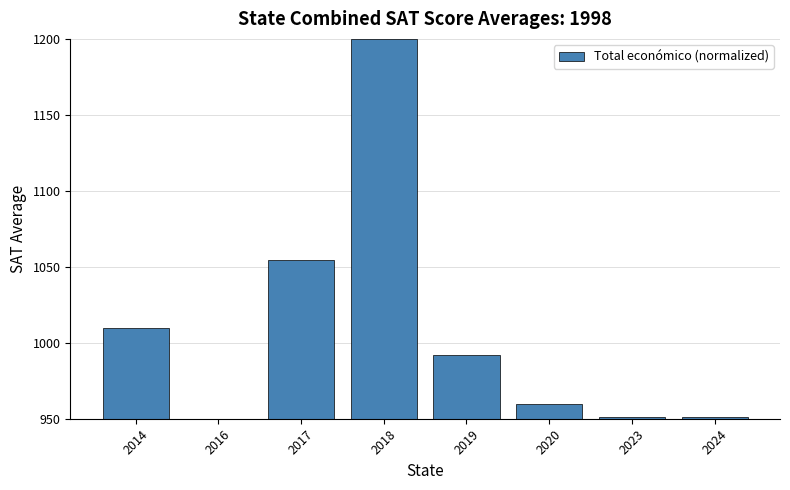

What is the sum of all values?

8068.5